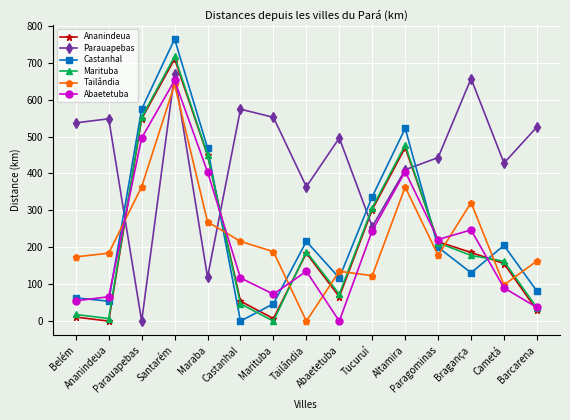

What is the sum of the Marituba values at Ananindeua and Barcarena?

43